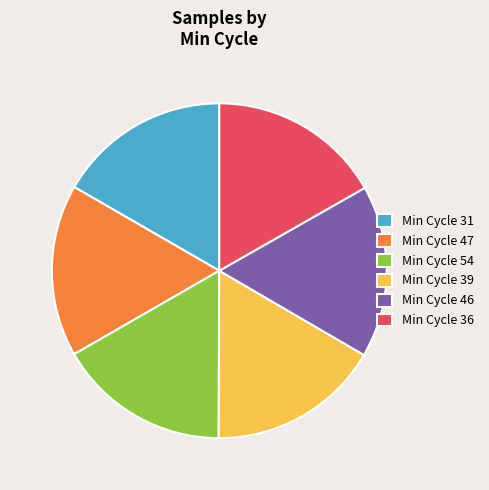

What is the ratio of the value at Min Cycle 47 to the value at Min Cycle 39?

1.0